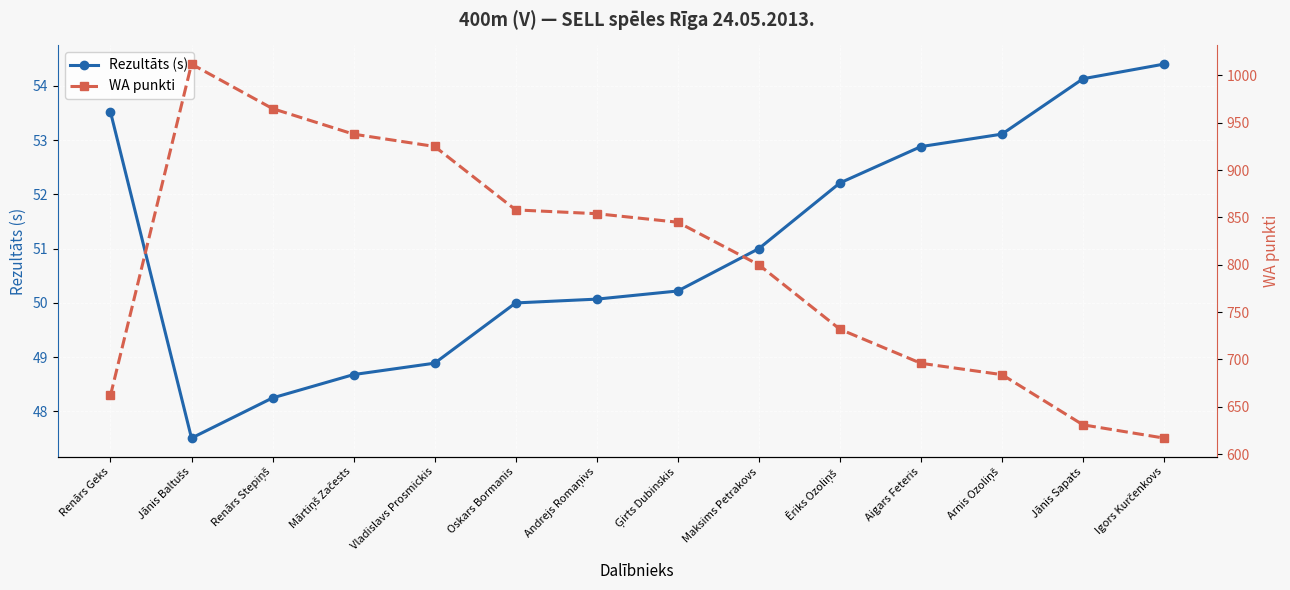

True or false: WA punkti and Rezultāts (s) intersect in this chart.

False